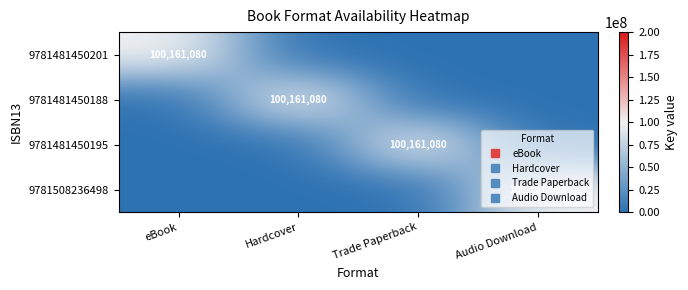

The value of 9781508236498 at Trade Paperback is -58186780. True or false?

False